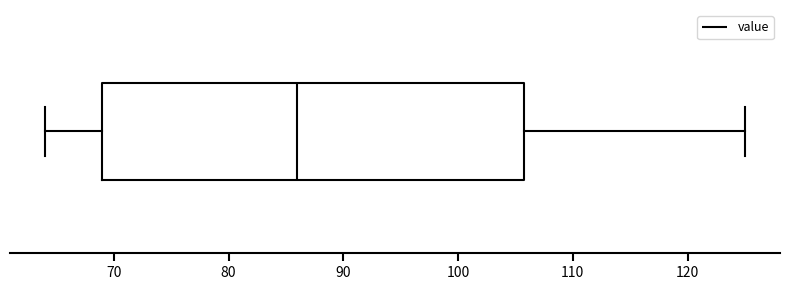

Where does the left whisker of the box end on the x-axis? The values are not printed on the chart, so give them approximately, as read against the axis.

64